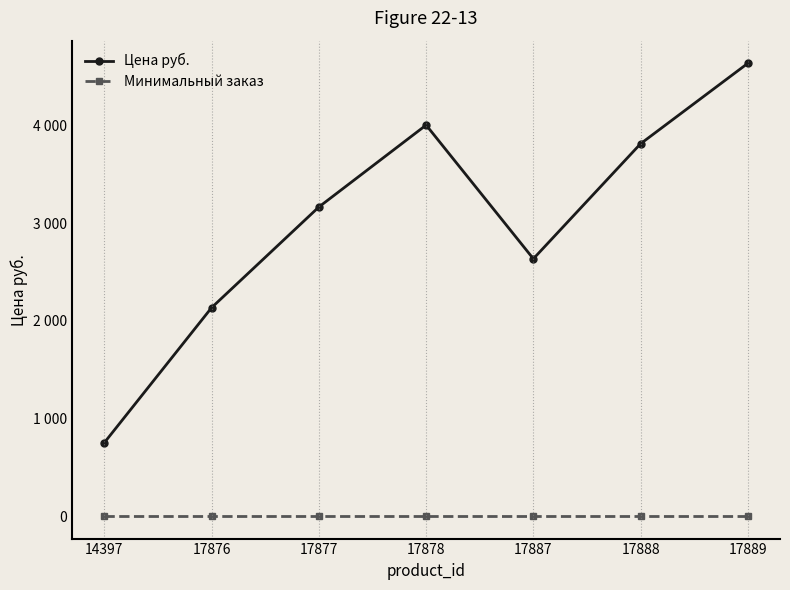

Is it true that Цена руб. equals 4639 at 17889?

True